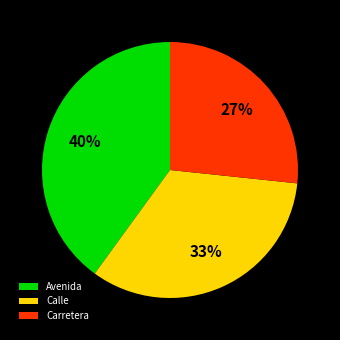

True or false: Calle accounts for 33% of the total.

True